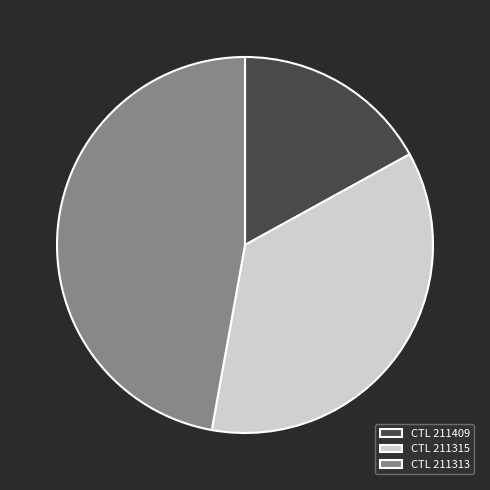

Combined, do CTL 211315 and CTL 211313 account for over 50%?

Yes